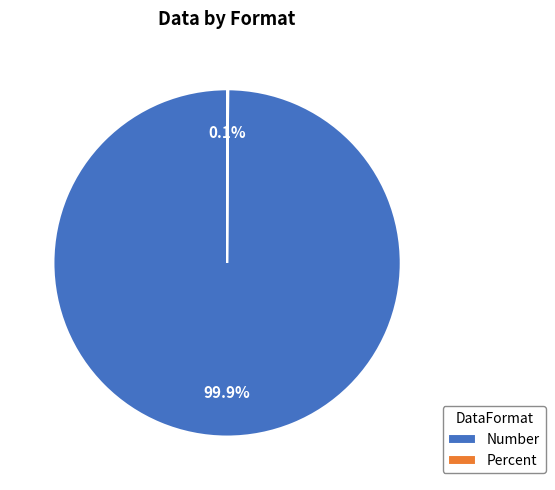

Which slice is the largest?

Number